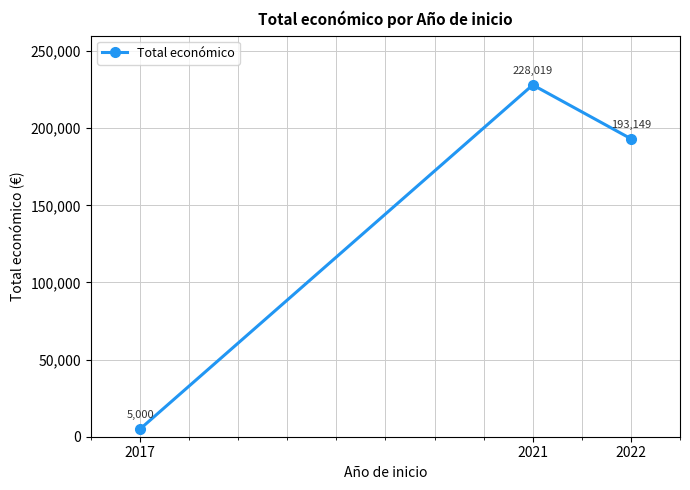

What is the difference between the maximum and minimum values?

223019